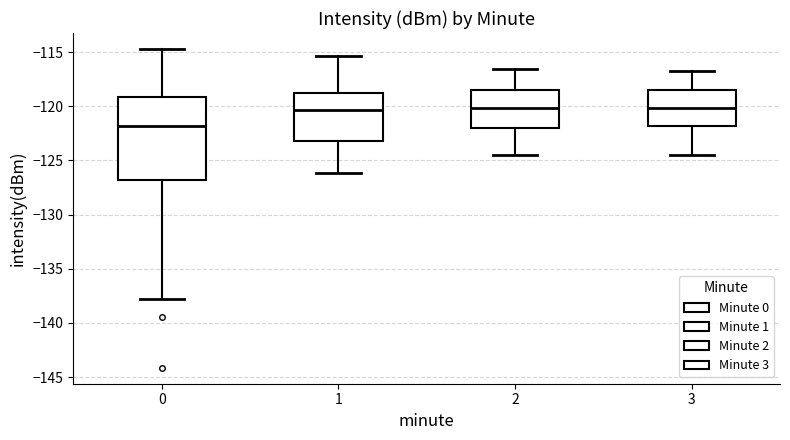

Where is the lower edge of the box at x = 3 on the y-axis? The values are not printed on the chart, so give them approximately, as read against the axis.

-122.0